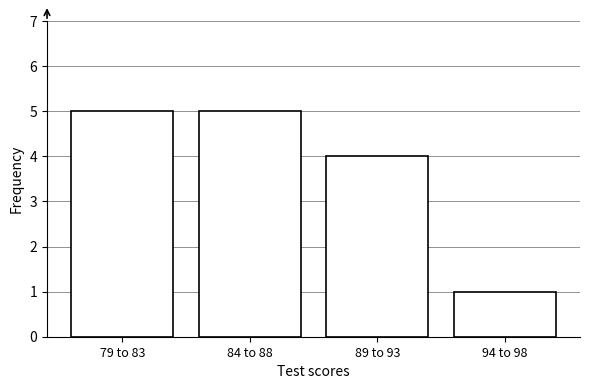

Reading left to right, what are all the values shown in this chart?

79 to 83=5	84 to 88=5	89 to 93=4	94 to 98=1